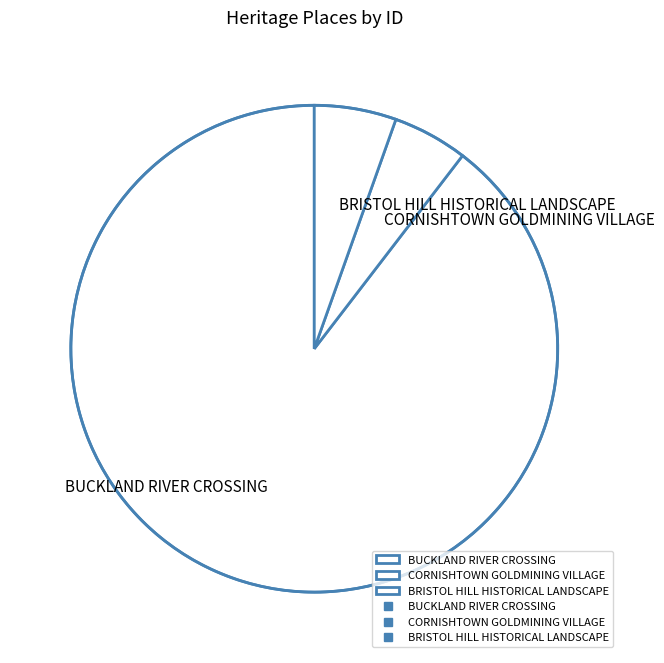

How many segments does this pie chart have?

3